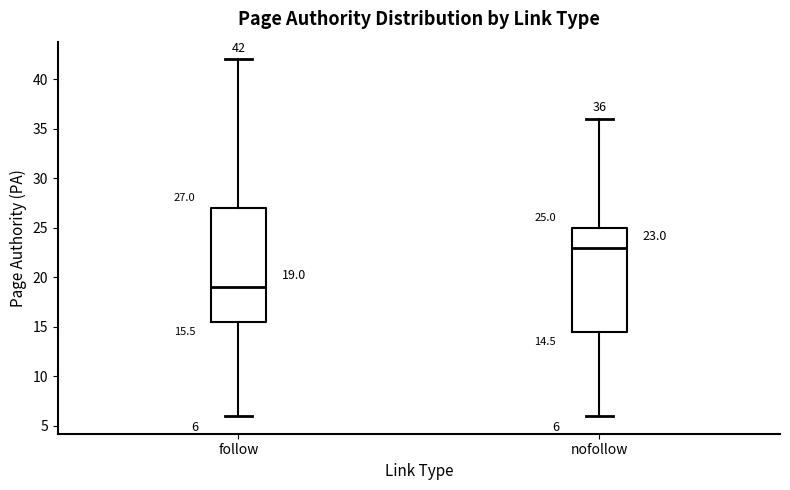

Comparing the boxes themselves (not the whiskers), which one is the tallest?

follow